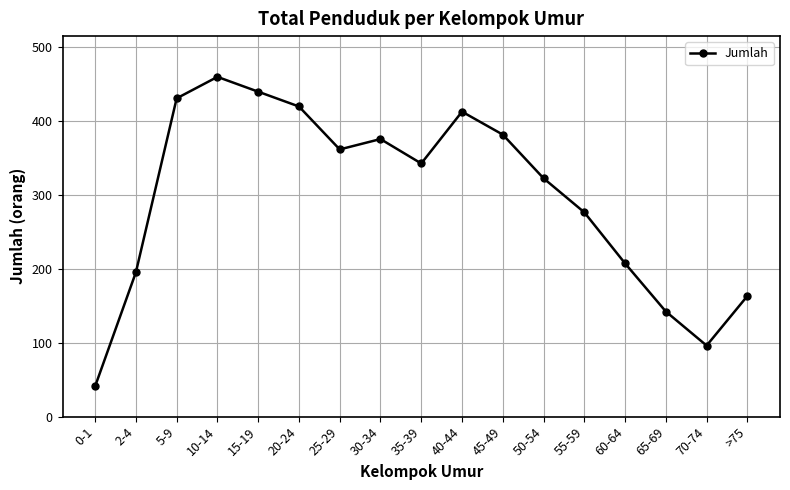

What position from the right is 0-1?

17